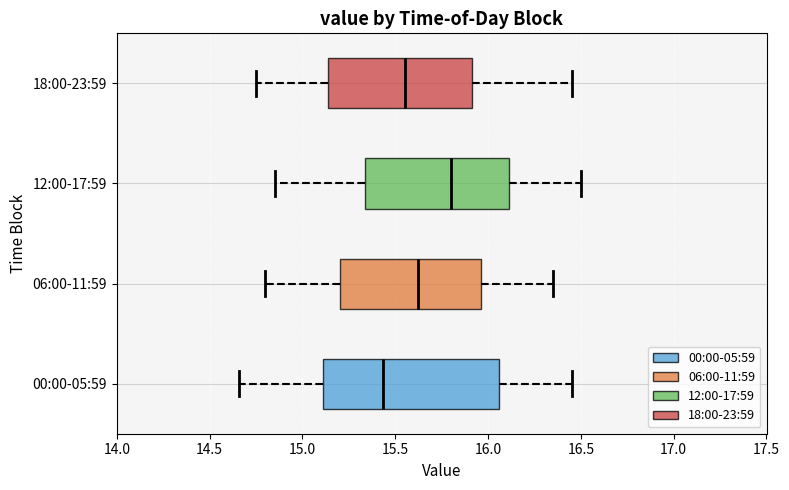

Reading bottom to top, transcribe this box plot: for each box, give where its median line is, the range the box spans, and where its two whiskers end, as read against the x-axis. The values are not printed on the chart, so give them approximately, as read against the axis.

00:00-05:59: median 15.45, box 15.10 to 16.05, whiskers 14.65 to 16.45
06:00-11:59: median 15.65, box 15.20 to 15.95, whiskers 14.80 to 16.35
12:00-17:59: median 15.80, box 15.35 to 16.10, whiskers 14.85 to 16.50
18:00-23:59: median 15.55, box 15.15 to 15.90, whiskers 14.75 to 16.45